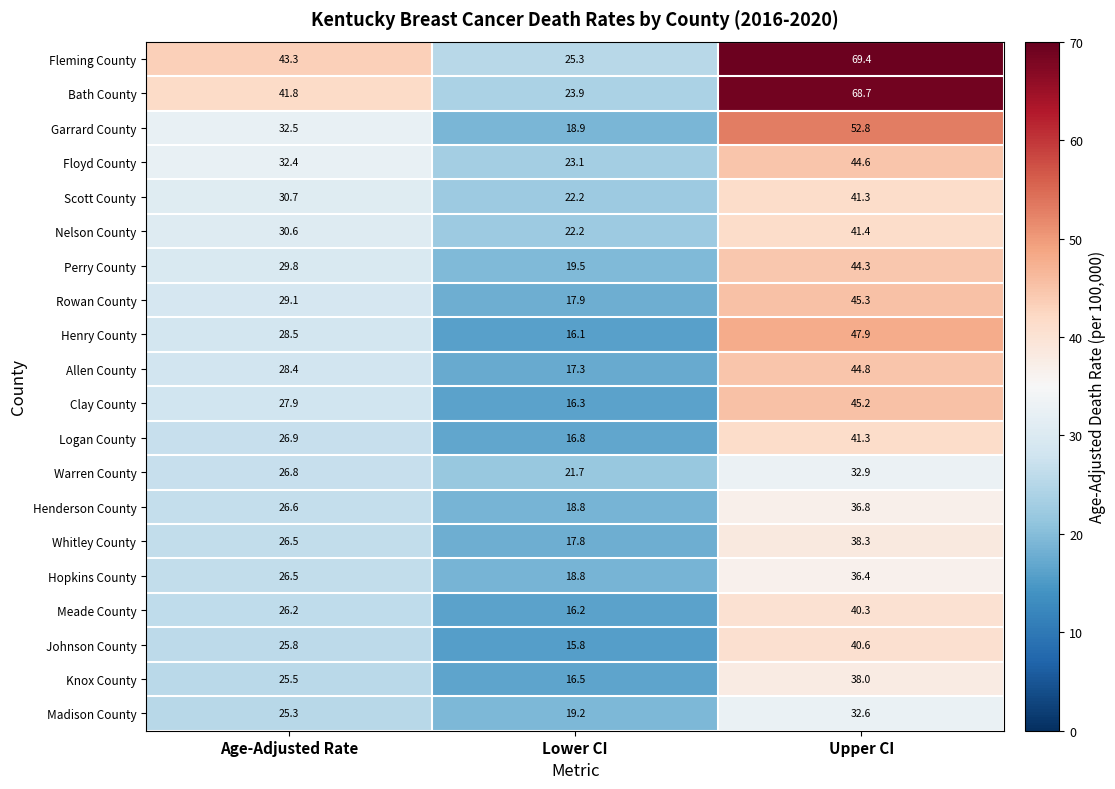

What is the total value across all series at Upper CI?

882.9